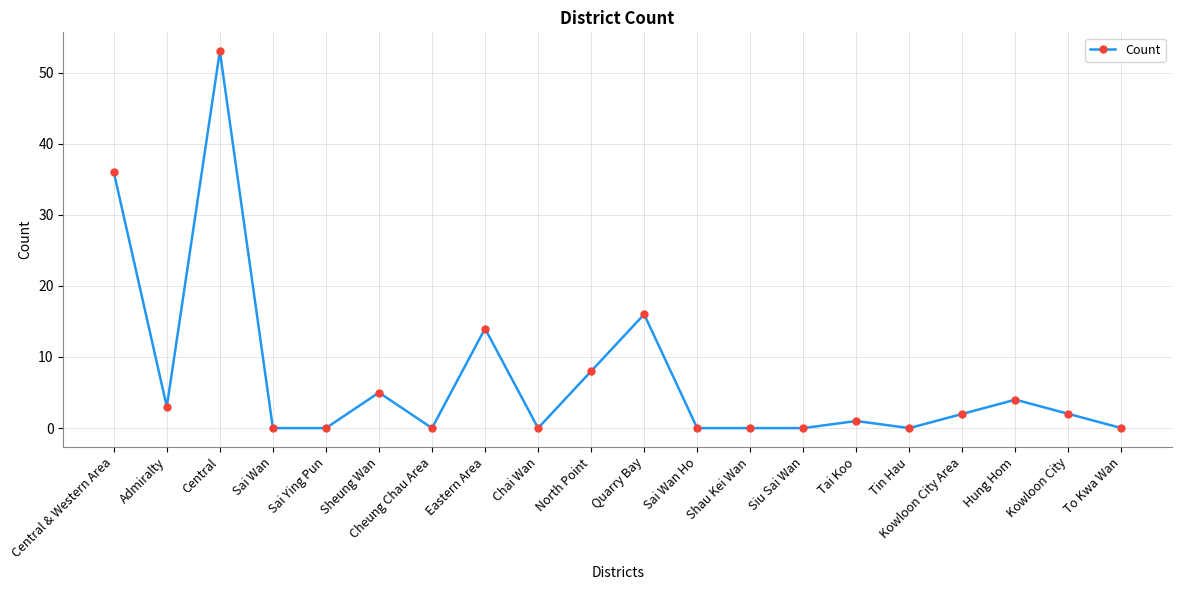

What is the average value?

7